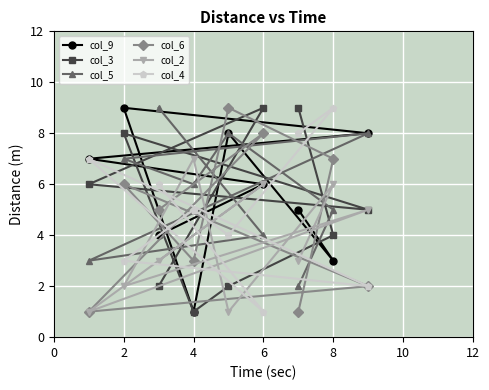

What is the sum of all col_9 values?

51